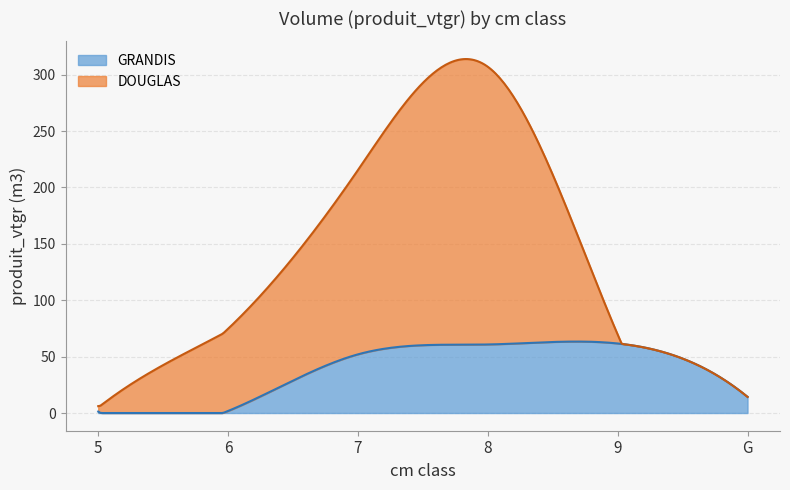

The value of GRANDIS at 9 is 24.8. True or false?

False